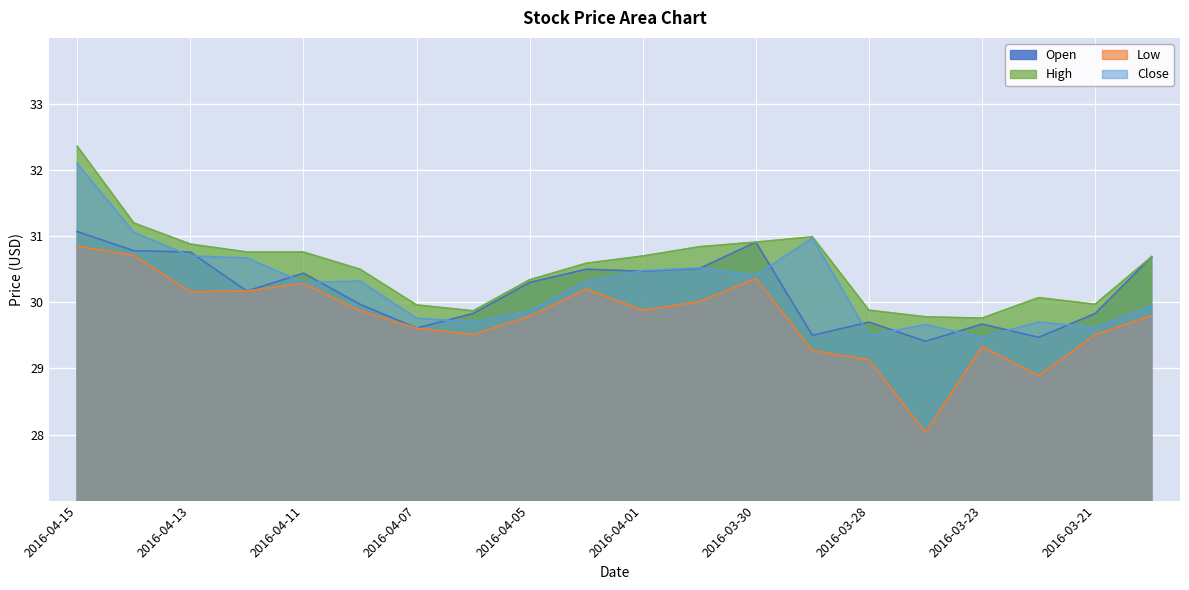

Reading right to left, list all the values displayed in this chart.

Open: 2016-03-18=30.7	2016-03-21=29.8	2016-03-22=29.5	2016-03-23=29.7	2016-03-24=29.4	2016-03-28=29.7	2016-03-29=29.5	2016-03-30=30.9	2016-03-31=30.5	2016-04-01=30.5	2016-04-04=30.5	2016-04-05=30.3	2016-04-06=29.8	2016-04-07=29.6	2016-04-08=30.0	2016-04-11=30.4	2016-04-12=30.2	2016-04-13=30.8	2016-04-14=30.8	2016-04-15=31.1
High: 2016-03-18=30.7	2016-03-21=30.0	2016-03-22=30.1	2016-03-23=29.8	2016-03-24=29.8	2016-03-28=29.9	2016-03-29=31.0	2016-03-30=30.9	2016-03-31=30.8	2016-04-01=30.7	2016-04-04=30.6	2016-04-05=30.3	2016-04-06=29.9	2016-04-07=30.0	2016-04-08=30.5	2016-04-11=30.8	2016-04-12=30.8	2016-04-13=30.9	2016-04-14=31.2	2016-04-15=32.4
Low: 2016-03-18=29.8	2016-03-21=29.5	2016-03-22=28.9	2016-03-23=29.3	2016-03-24=28.0	2016-03-28=29.1	2016-03-29=29.3	2016-03-30=30.4	2016-03-31=30.0	2016-04-01=29.9	2016-04-04=30.2	2016-04-05=29.8	2016-04-06=29.5	2016-04-07=29.6	2016-04-08=29.9	2016-04-11=30.3	2016-04-12=30.2	2016-04-13=30.2	2016-04-14=30.7	2016-04-15=30.9
Close: 2016-03-18=30.0	2016-03-21=29.6	2016-03-22=29.7	2016-03-23=29.5	2016-03-24=29.7	2016-03-28=29.5	2016-03-29=31.0	2016-03-30=30.4	2016-03-31=30.5	2016-04-01=30.5	2016-04-04=30.3	2016-04-05=29.9	2016-04-06=29.7	2016-04-07=29.8	2016-04-08=30.3	2016-04-11=30.3	2016-04-12=30.7	2016-04-13=30.7	2016-04-14=31.1	2016-04-15=32.1